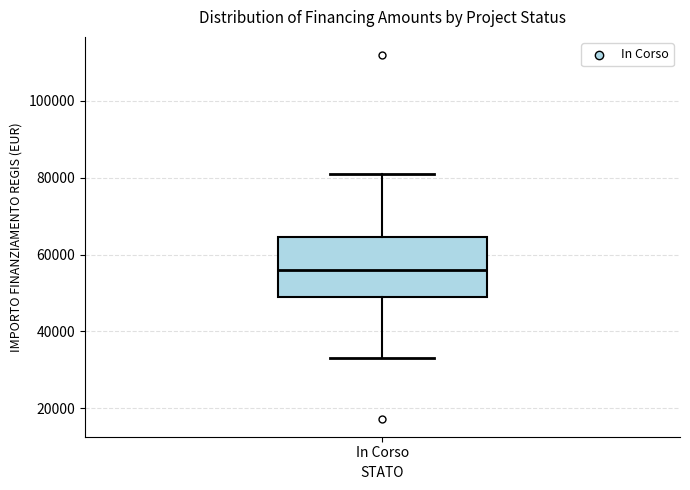

Transcribe this box plot: give where the median line is, the range the box spans, and where the two whiskers end, as read against the y-axis. The values are not printed on the chart, so give them approximately, as read against the axis.

median 56000, box 50000 to 64000, whiskers 32000 to 80000